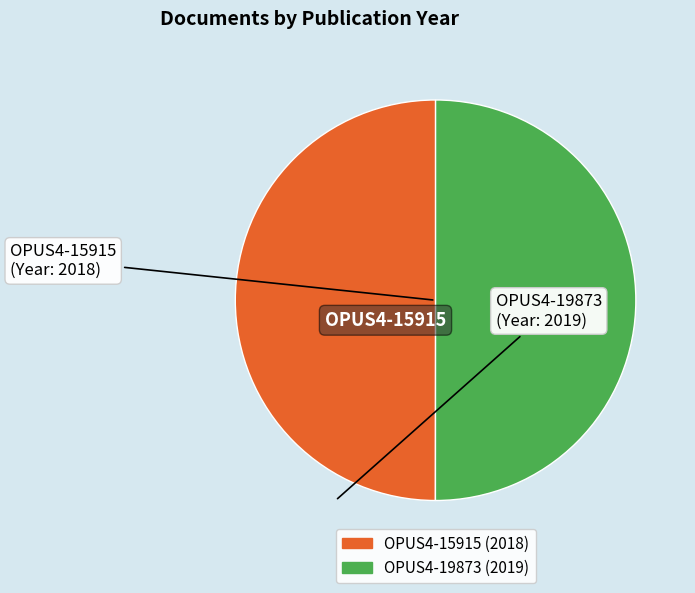

Approximately how many times larger is the value at OPUS4-15915 compared to OPUS4-19873?

1.0